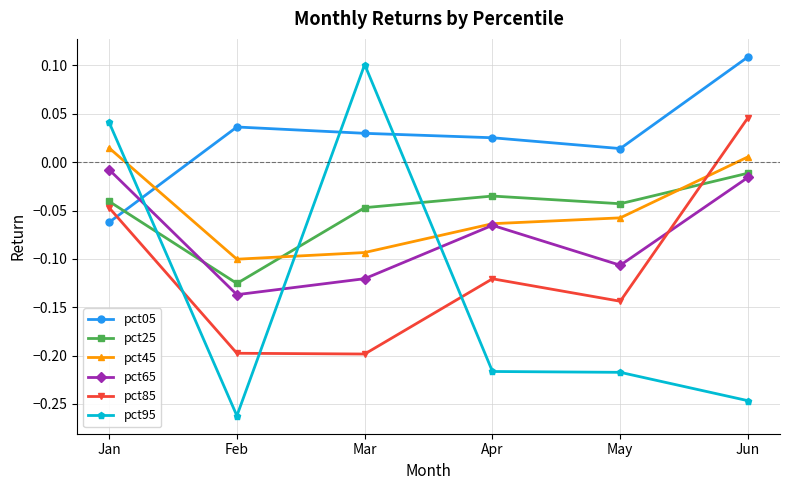

Where does the pct95 series first go above 0?

Jan